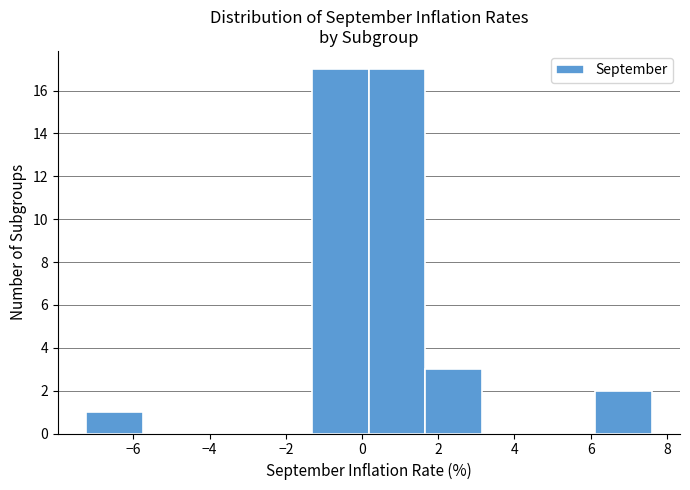

Reading left to right, list every bar in this chart as the range it spans on the x-axis followed by its height. Neither the bar edges nor the heights are printed on the chart, so give them approximately, as read against the axes.

-7.2 to -5.8: 1
-5.8 to -4.2: 0
-4.2 to -2.8: 0
-2.8 to -1.4: 0
-1.4 to 0.2: 17
0.2 to 1.6: 17
1.6 to 3.2: 3
3.2 to 4.6: 0
4.6 to 6.2: 0
6.2 to 7.6: 2